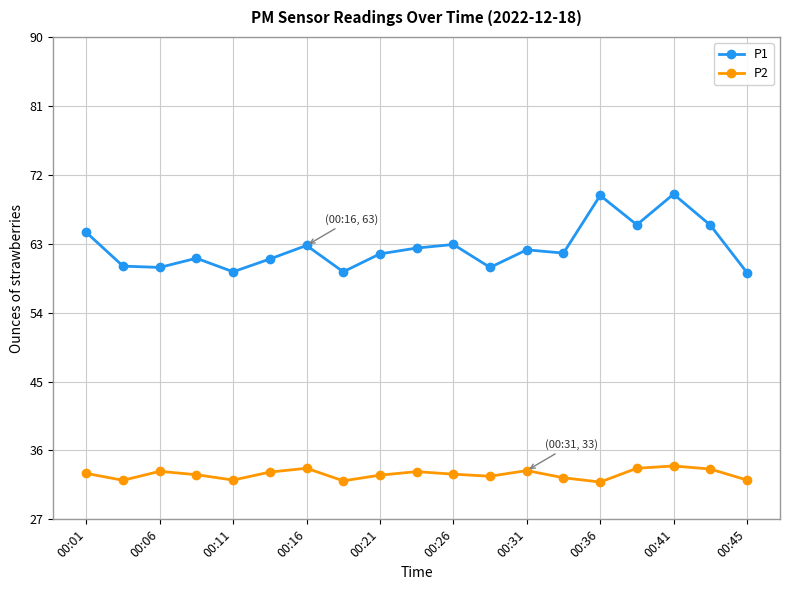

True or false: P2 has more than 2 points higher than both neighbors.

True